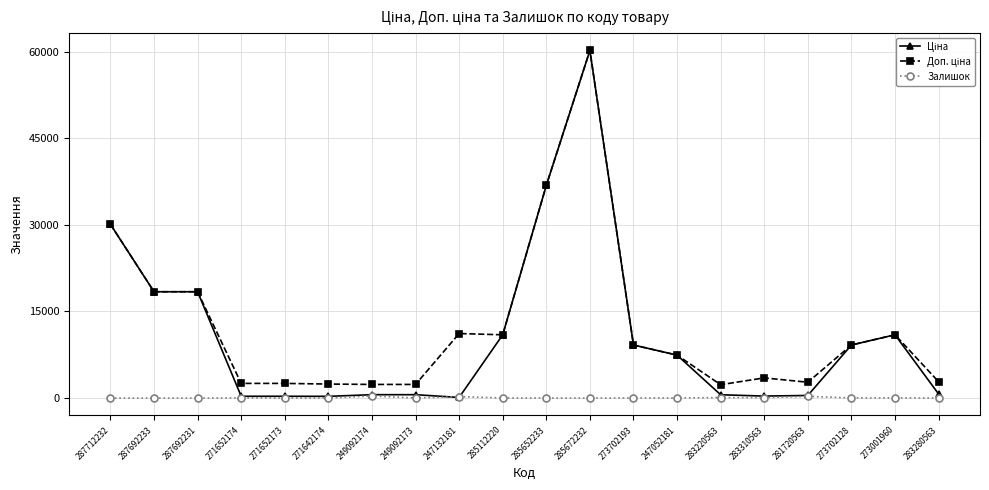

At how many categories does at least one series exceed 24842?

3